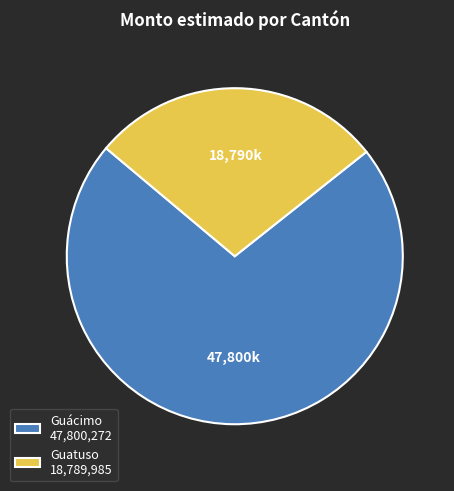

Rank the categories by value from highest to lowest.

Guácimo 47,800,272, Guatuso 18,789,985